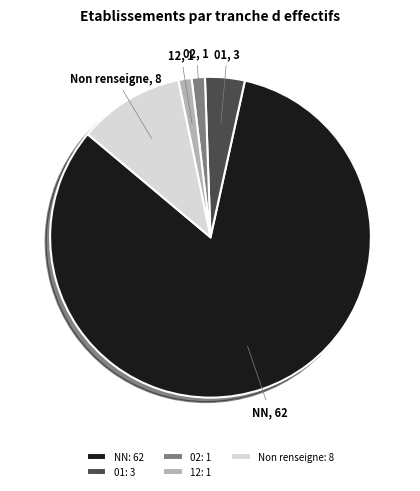

What is the ratio of the value at NN to the value at 02?

62.0